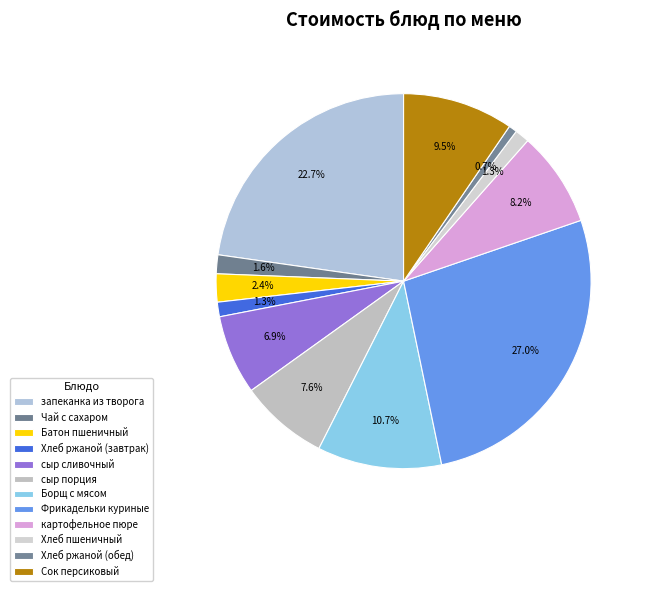

Count the number of slices in the pie.

12